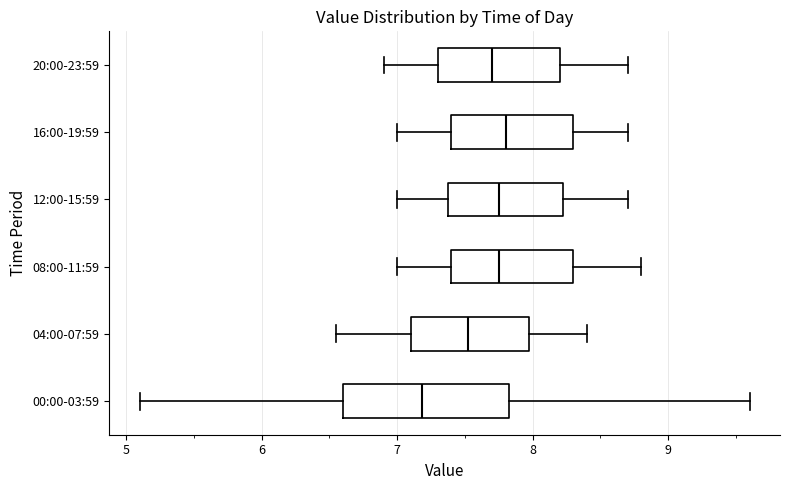

Comparing the boxes themselves (not the whiskers), which one is the widest?

00:00-03:59